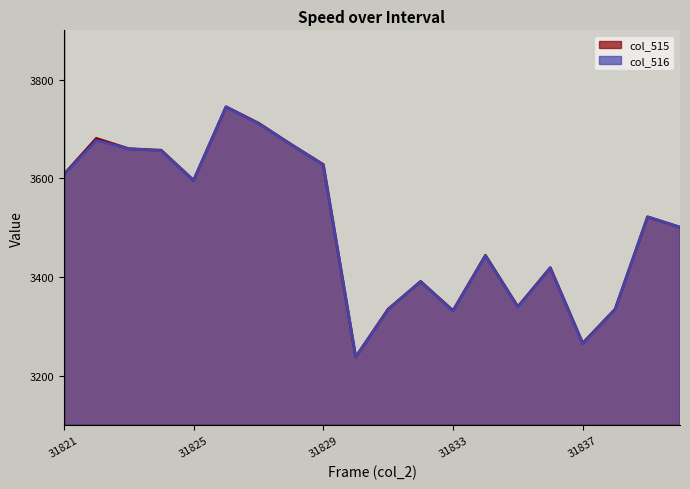

How many interior local peaks does the col_515 line series have?

6